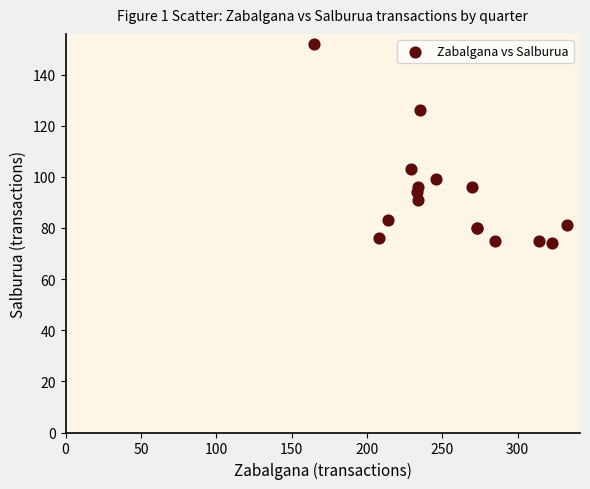

What Y value in the scatter plot is closest to 113?

103